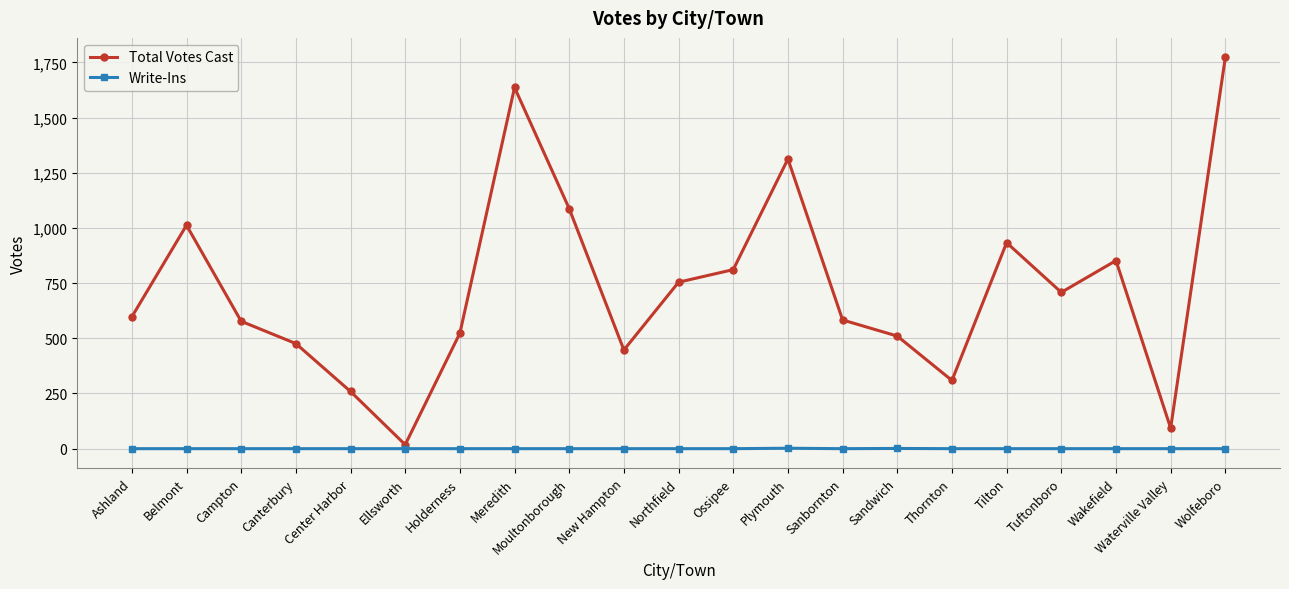

What is the label of the 10th point from the right?

Ossipee